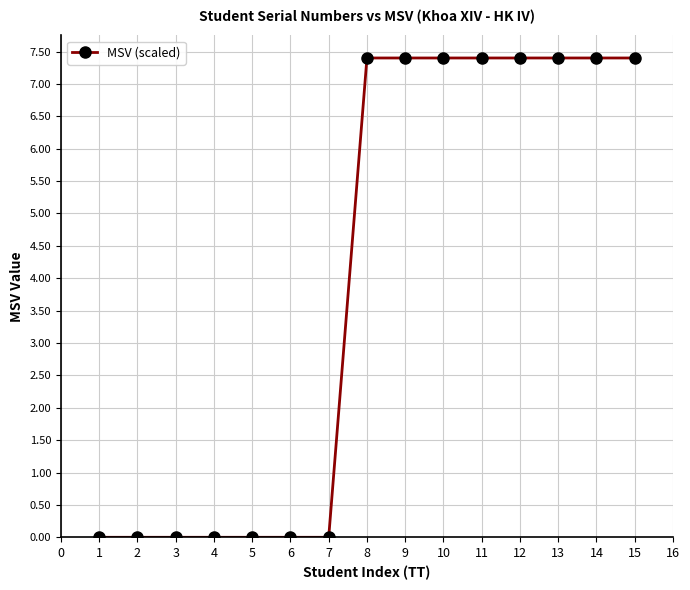

What is the value of the 8th point from the left?

7.4